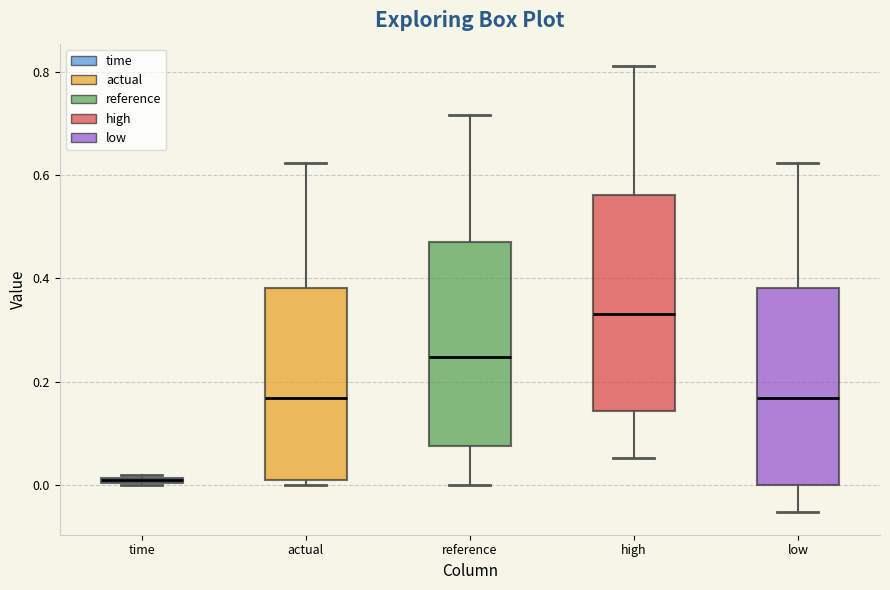

Which box has the lowest median line?

time